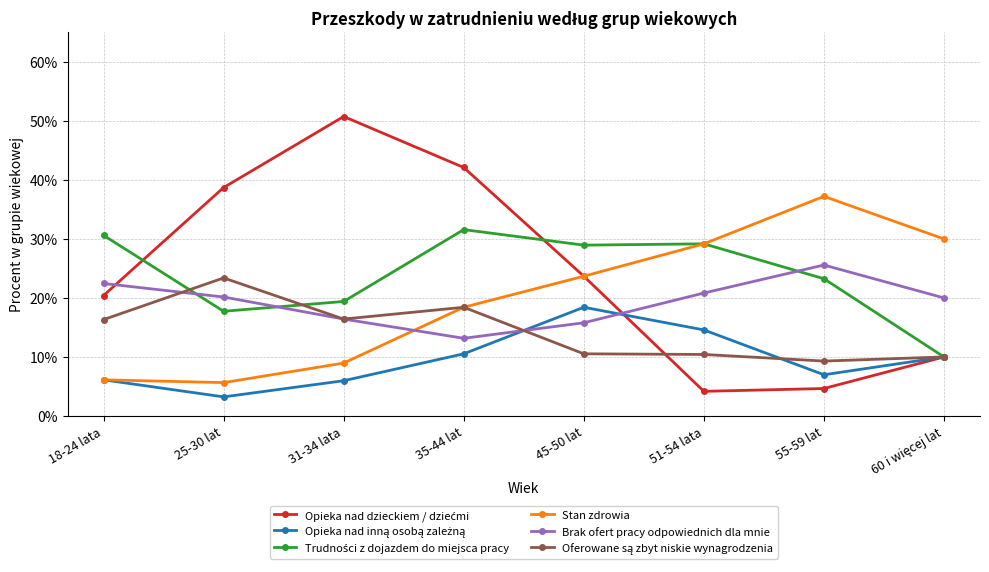

Does the chart have visible grid lines?

Yes